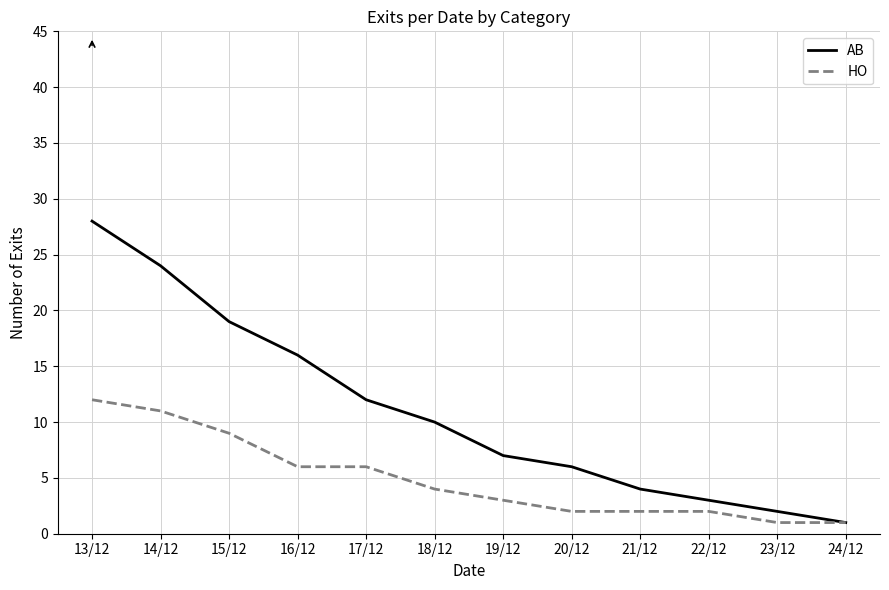

Reading left to right, list all the values displayed in this chart.

AB: 28	24	19	16	12	10	7	6	4	3	2	1
HO: 12	11	9	6	6	4	3	2	2	2	1	1